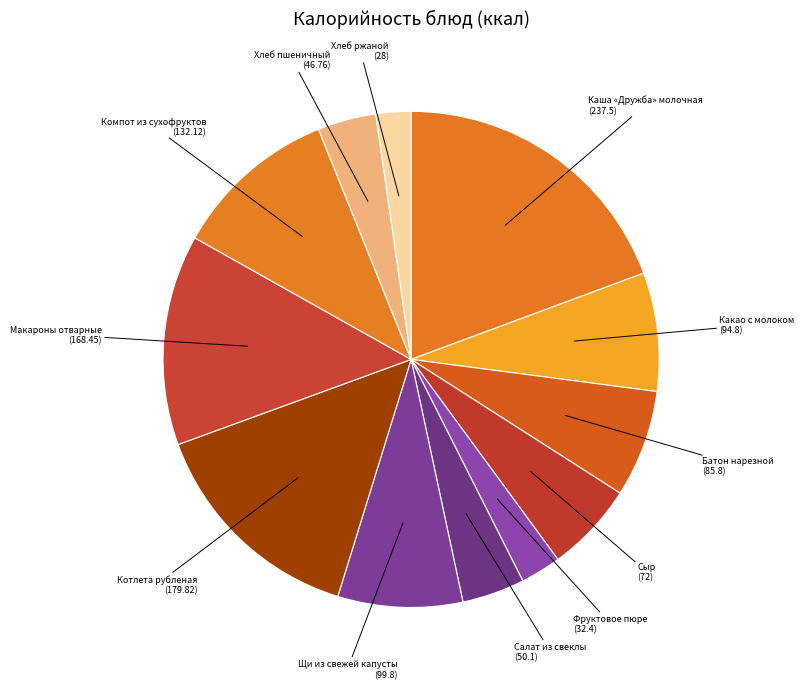

How many slices are in this pie chart?

12